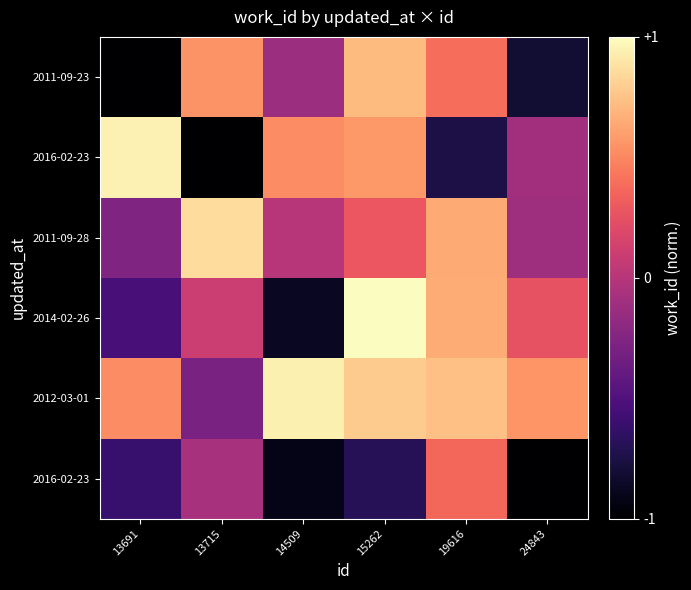

Between 15262 and 24843, which is larger?

15262